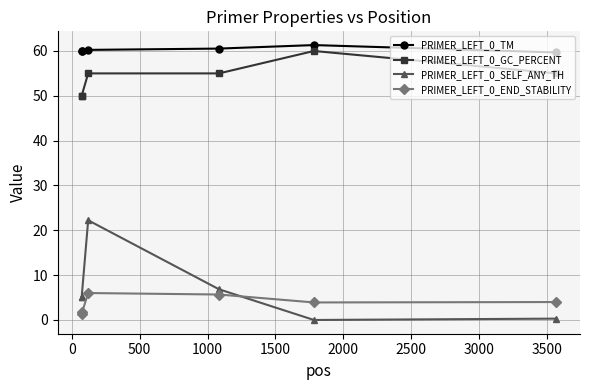

Which series has the widest spread of values?

PRIMER_LEFT_0_SELF_ANY_TH